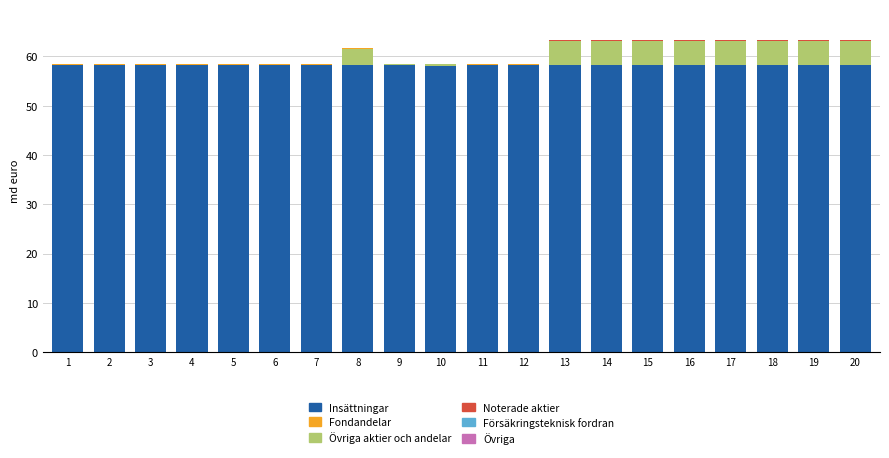

At which category is the sum across all series the highest?

20